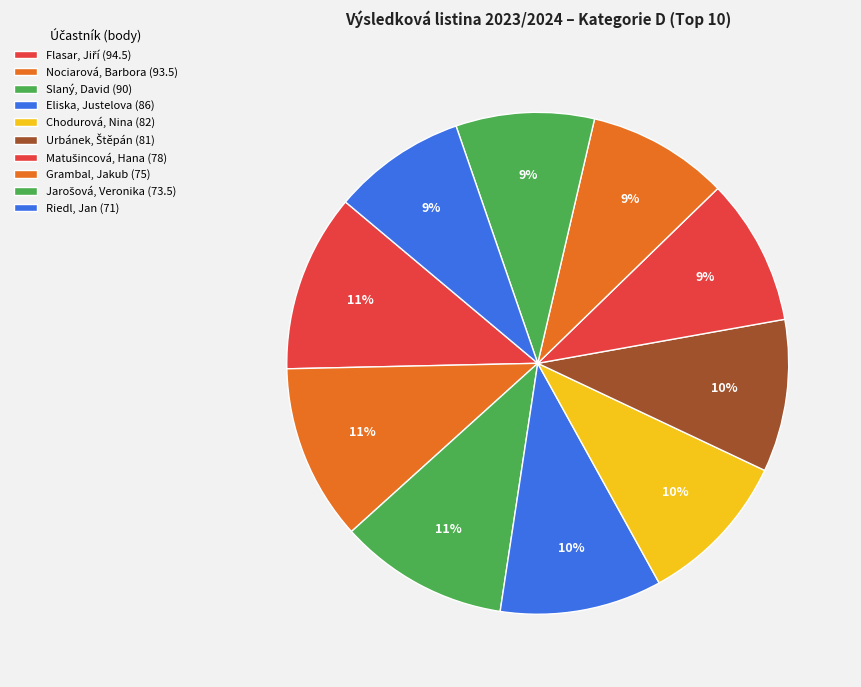

How many slices are in this pie chart?

10